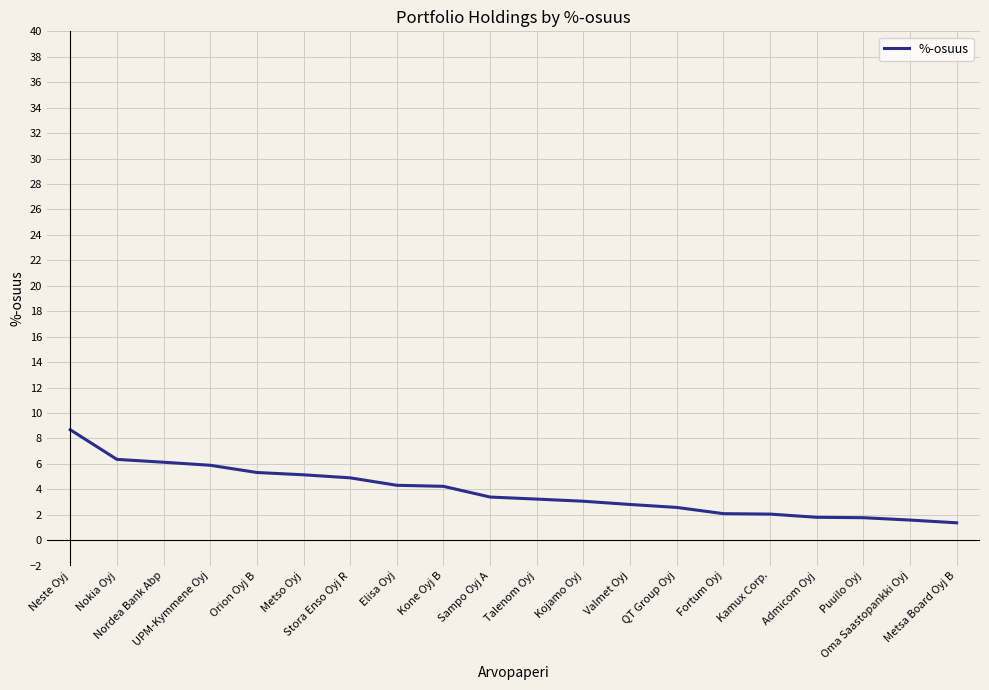

Which has a higher value, Metso Oyj or Admicom Oyj?

Metso Oyj